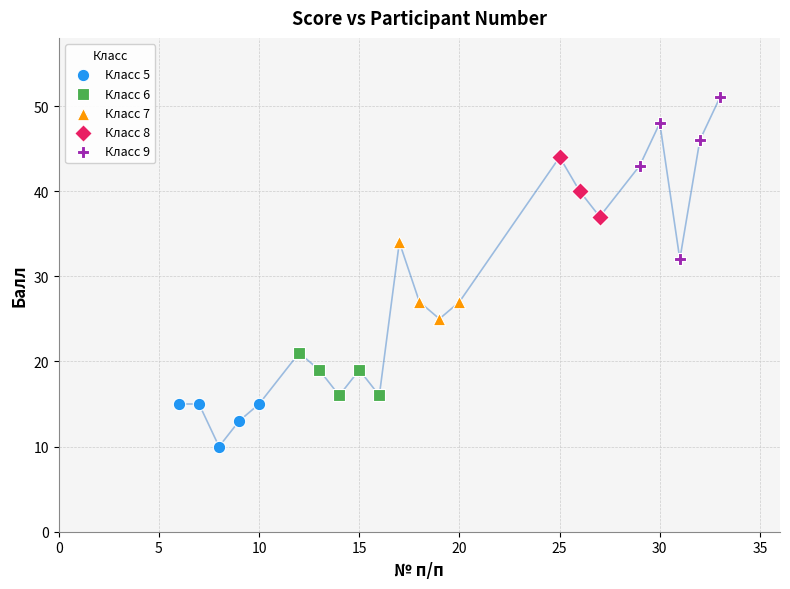

Which series reaches the maximum Y coordinate?

Класс 9